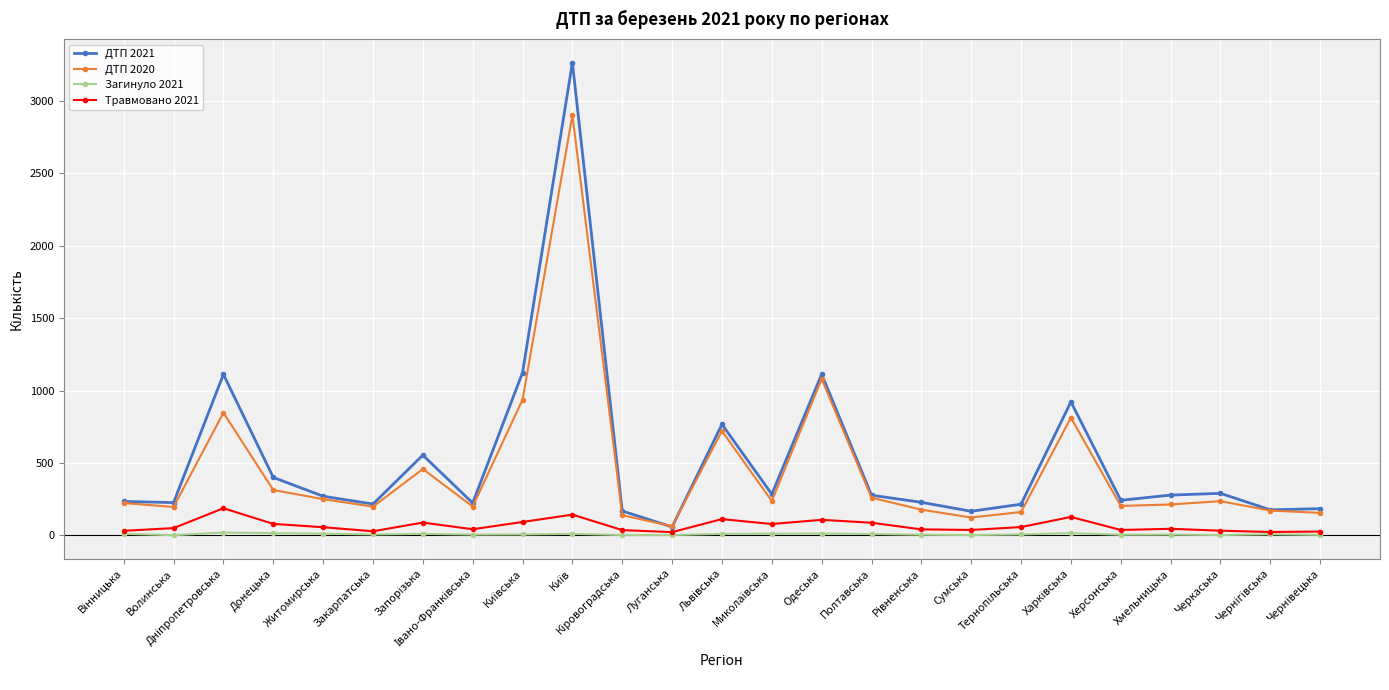

Rank the series by their maximum value, from lowest to highest.

Загинуло 2021, Травмовано 2021, ДТП 2020, ДТП 2021